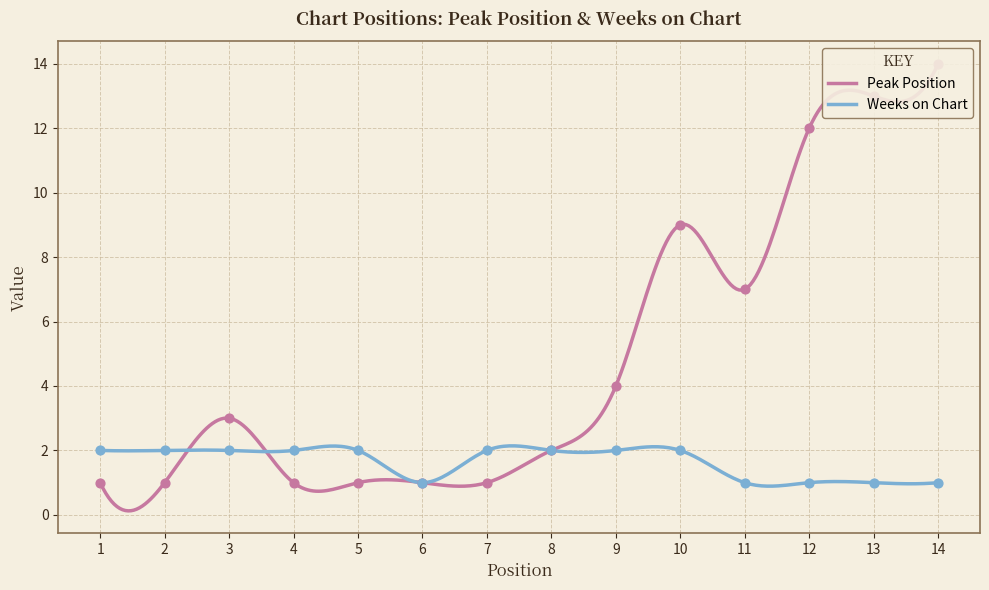

Which series has the widest spread of Y values?

Peak Position